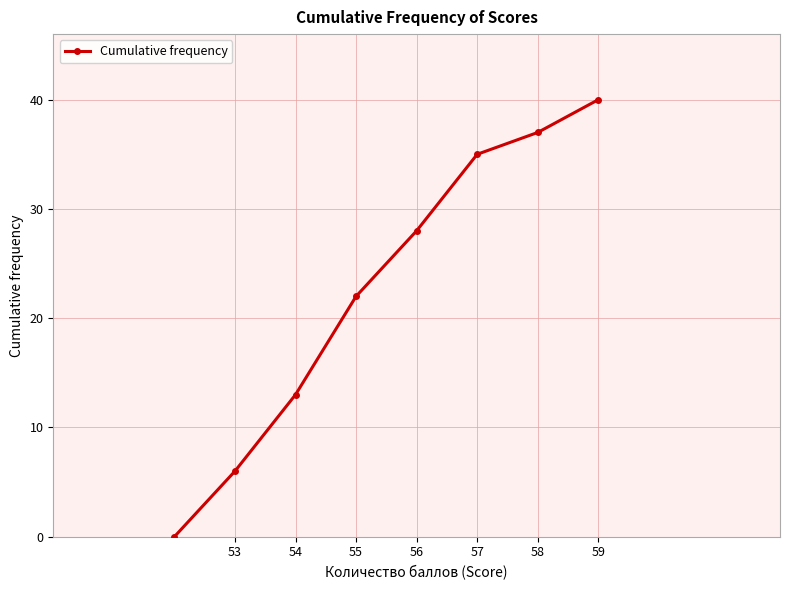

What is the difference between the maximum and minimum values?

40